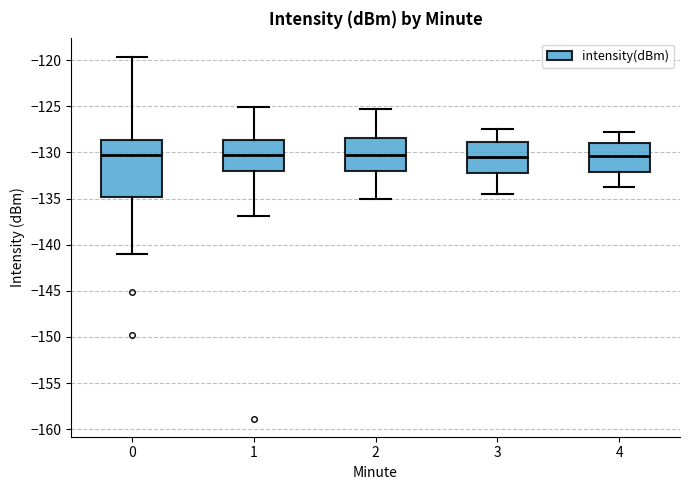

Where does the lower whisker of the box at x = 2 end on the y-axis? The values are not printed on the chart, so give them approximately, as read against the axis.

-135.0